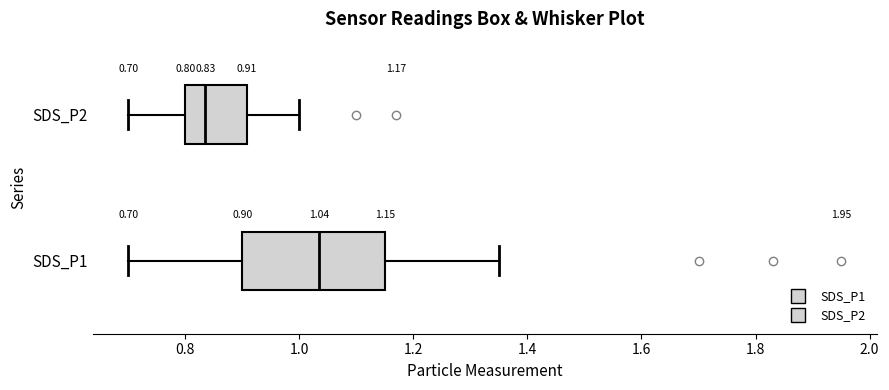

Which box's median line is the furthest to the left?

SDS_P2